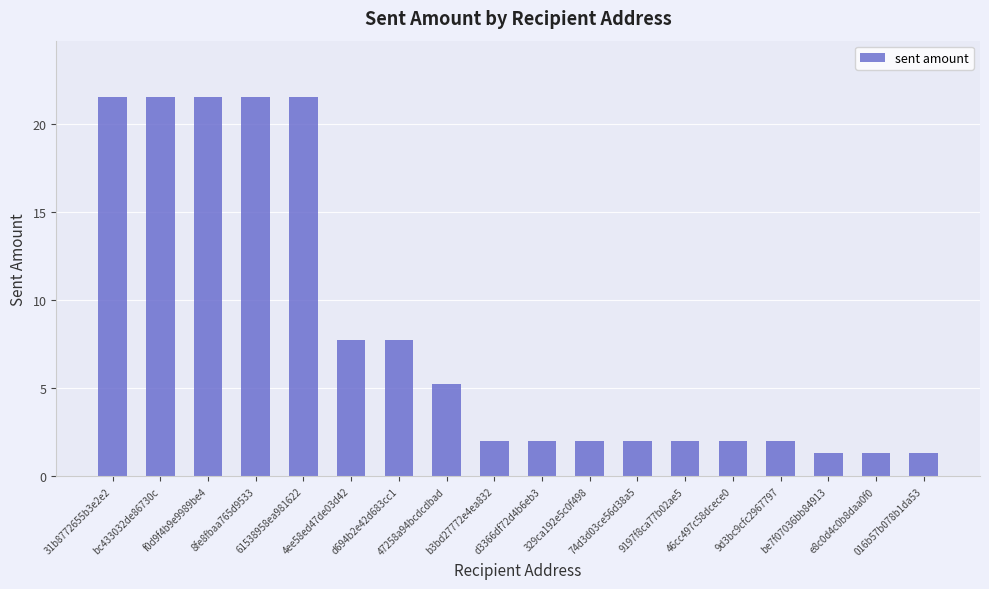

Are the bars horizontal?

No